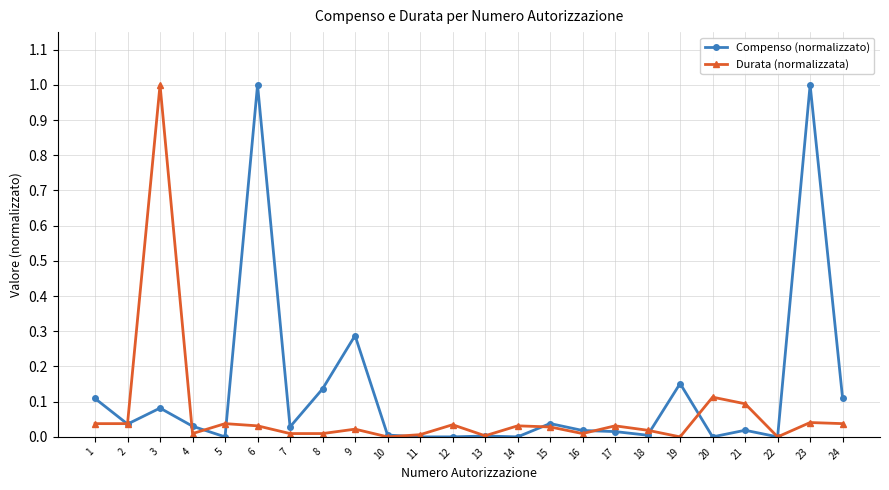

True or false: Compenso (normalizzato) has more than 0 points higher than both neighbors.

True